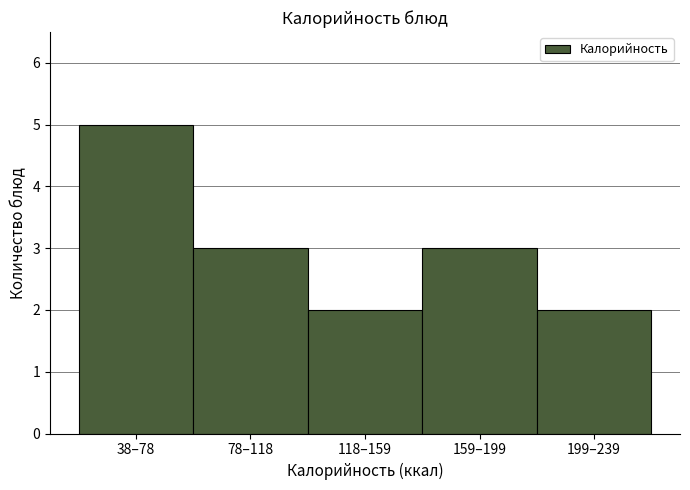

Reading left to right, list all the values displayed in this chart.

38–78=5	78–118=3	118–159=2	159–199=3	199–239=2